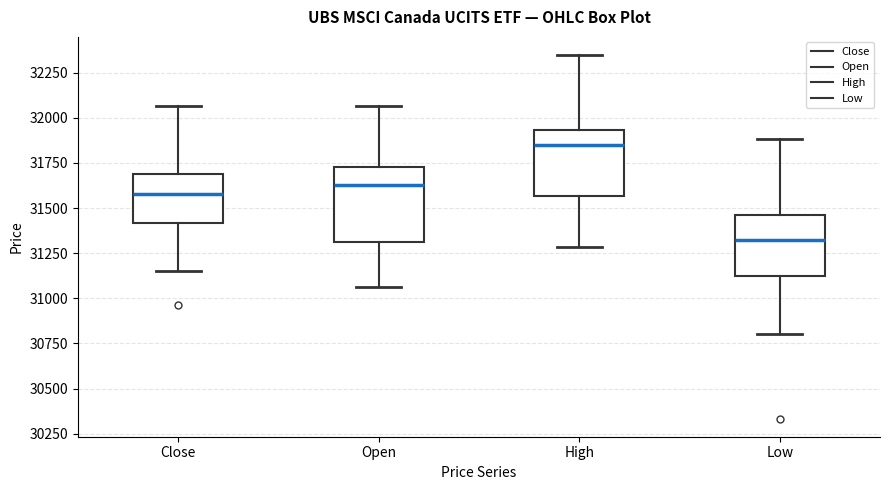

Reading left to right, transcribe this box plot: for each box, give where its median line is, the range the box spans, and where its two whiskers end, as read against the y-axis. The values are not printed on the chart, so give them approximately, as read against the axis.

Close: median 31600, box 31400 to 31700, whiskers 31150 to 32050
Open: median 31650, box 31300 to 31750, whiskers 31050 to 32050
High: median 31850, box 31550 to 31950, whiskers 31300 to 32350
Low: median 31300, box 31100 to 31450, whiskers 30800 to 31900